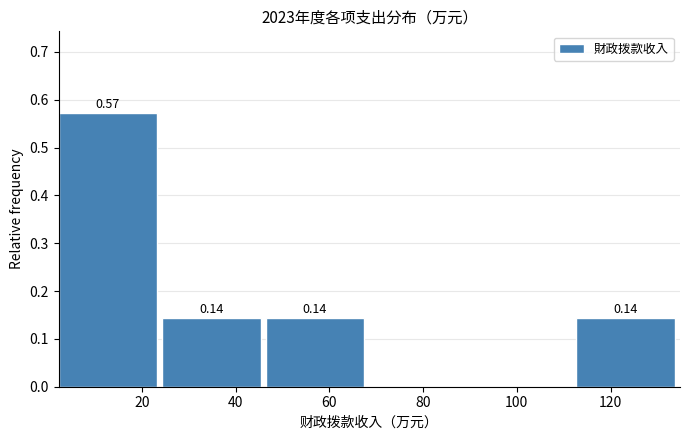

Over which range of the x-axis is the bar tallest?

2 to 24